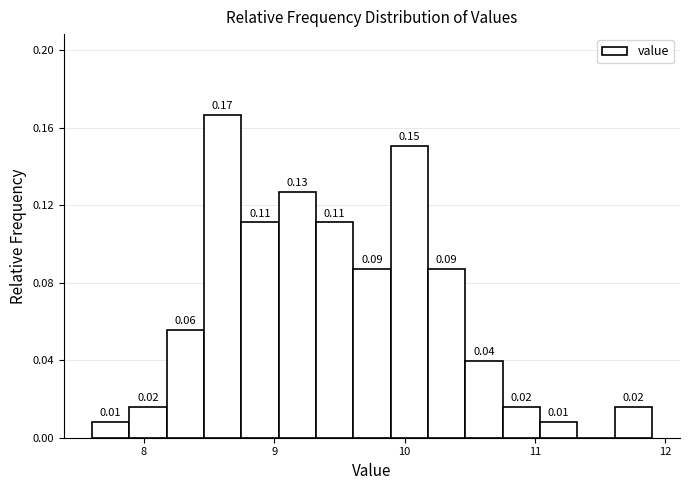

Around what value on the x-axis is the tallest bar? Give the approximate position of its centre, as read against the axis.

8.6